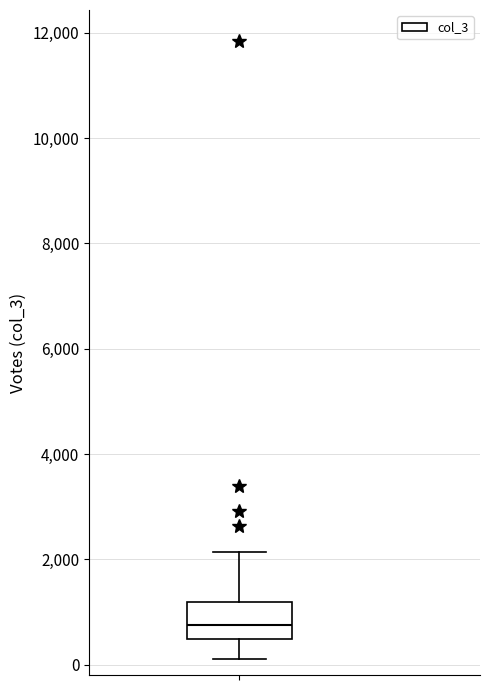

Where does the lower whisker of the box end on the y-axis? The values are not printed on the chart, so give them approximately, as read against the axis.

200